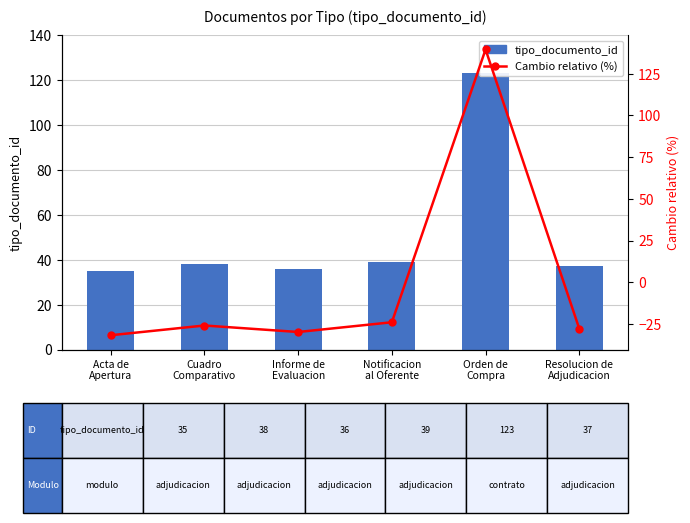

How many data points in Cambio relativo (%) are above -25?

2